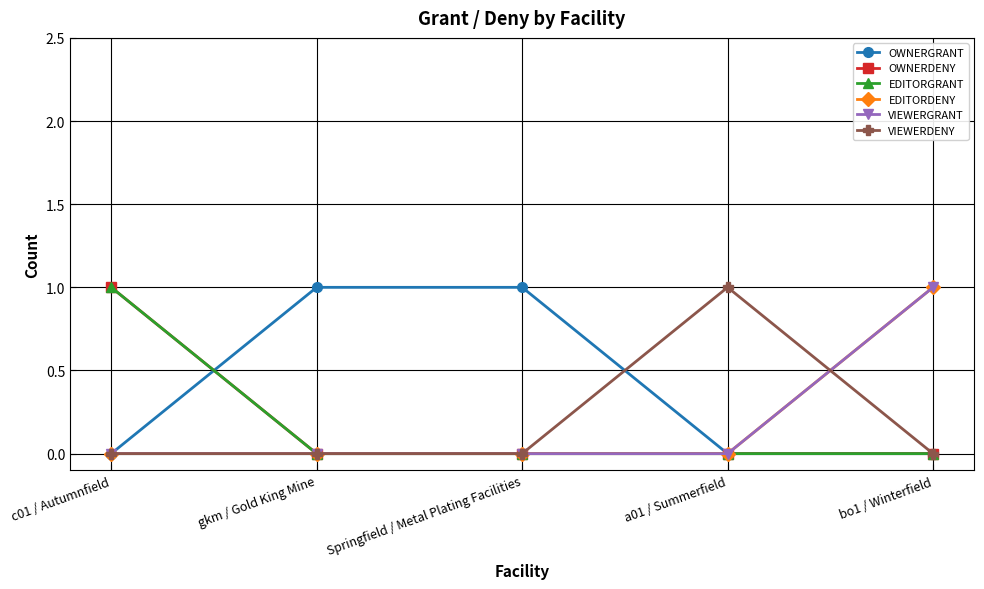

Is this an area chart (filled region under the line)?

No